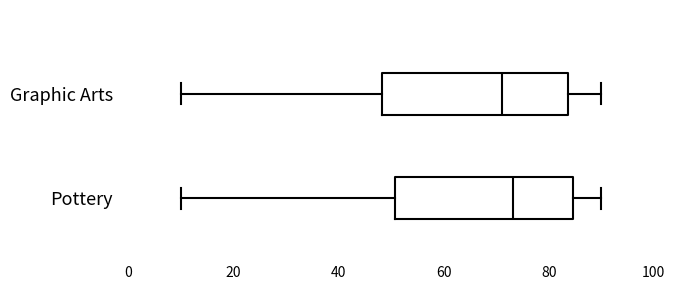

Which box's median line is the furthest to the left?

Graphic Arts